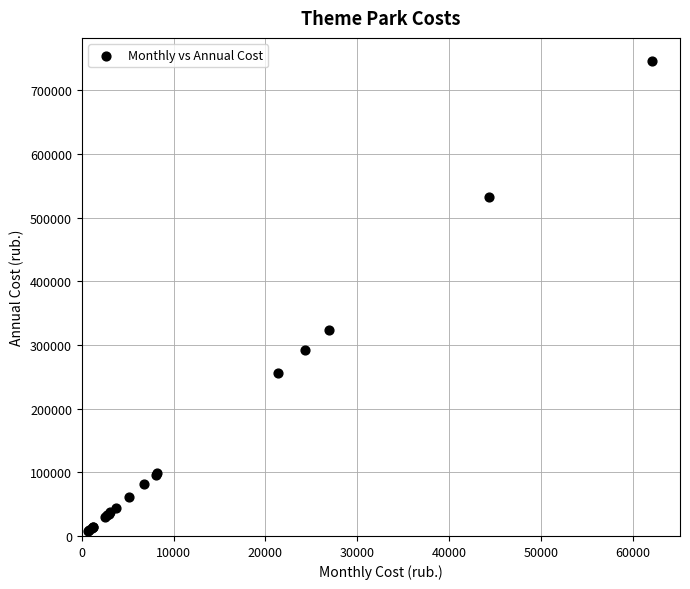

What Y value in the scatter plot is closest to 376270?

322913.4